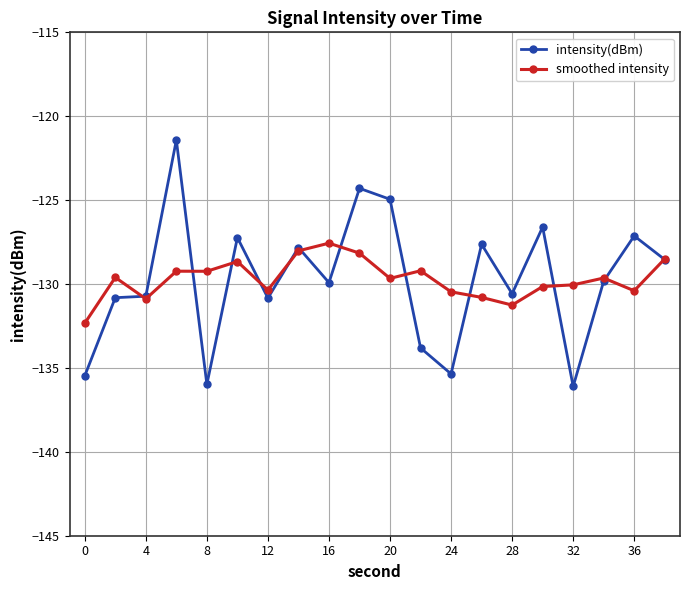

True or false: intensity(dBm) has more than 0 points higher than both neighbors.

True